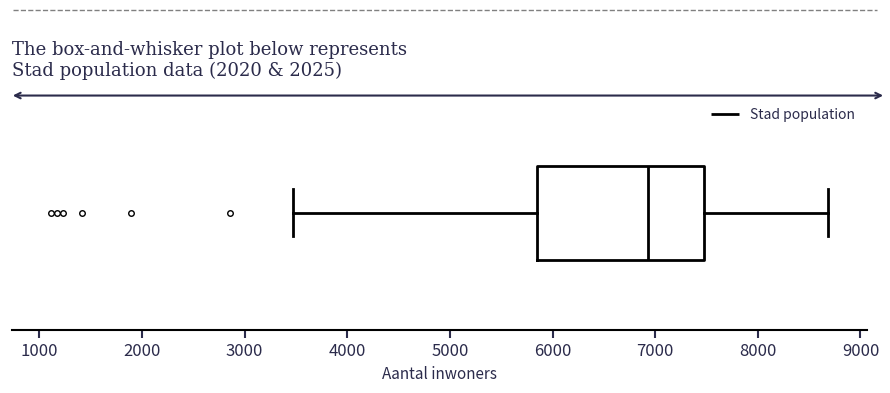

Transcribe this box plot: give where the median line is, the range the box spans, and where the two whiskers end, as read against the x-axis. The values are not printed on the chart, so give them approximately, as read against the axis.

median 6900, box 5800 to 7500, whiskers 3500 to 8700